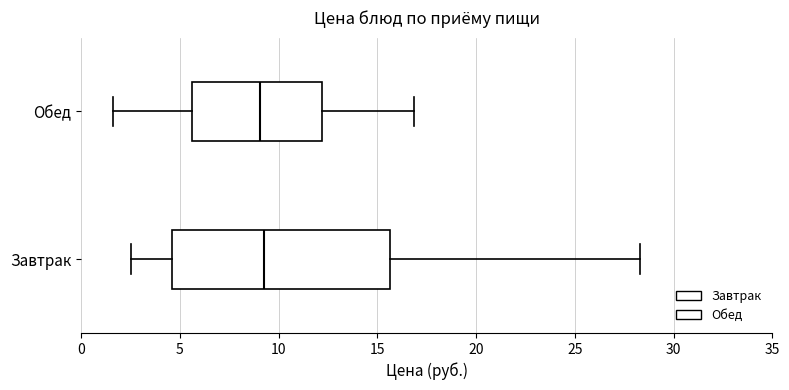

Comparing the boxes themselves (not the whiskers), which one is the widest?

Завтрак